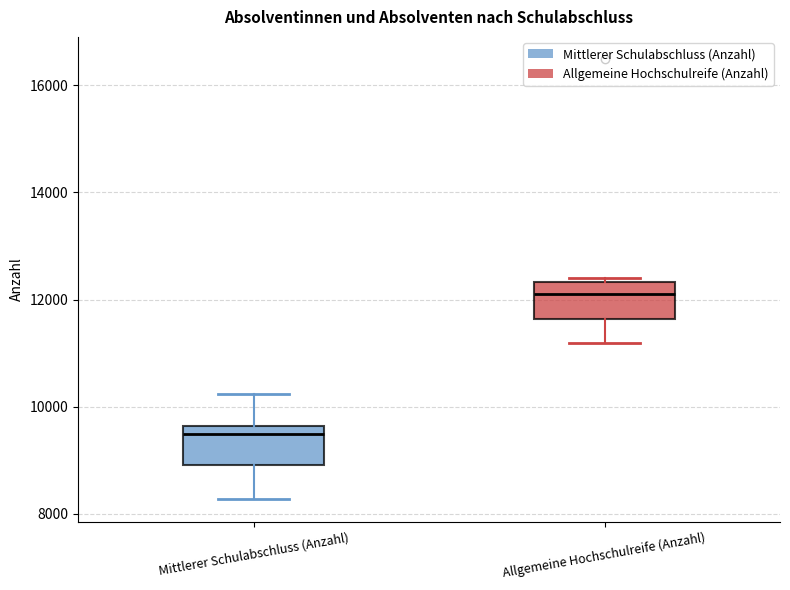

Which box has the highest median line?

Allgemeine Hochschulreife (Anzahl)